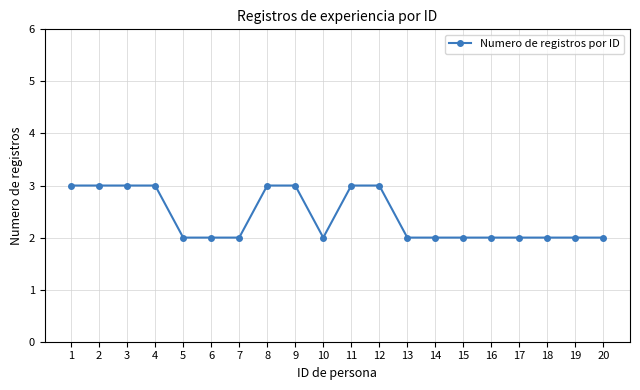

Approximately how many times larger is the value at 10 compared to 15?

1.0